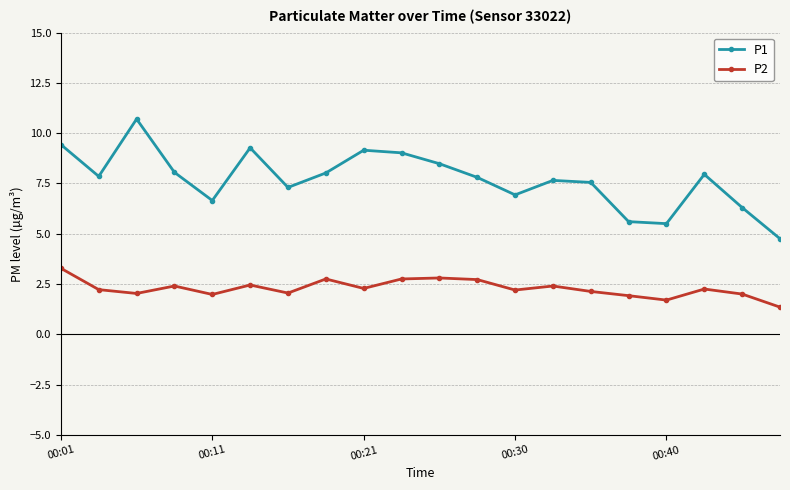

List the series in order of their overall mean, highest first.

P1, P2